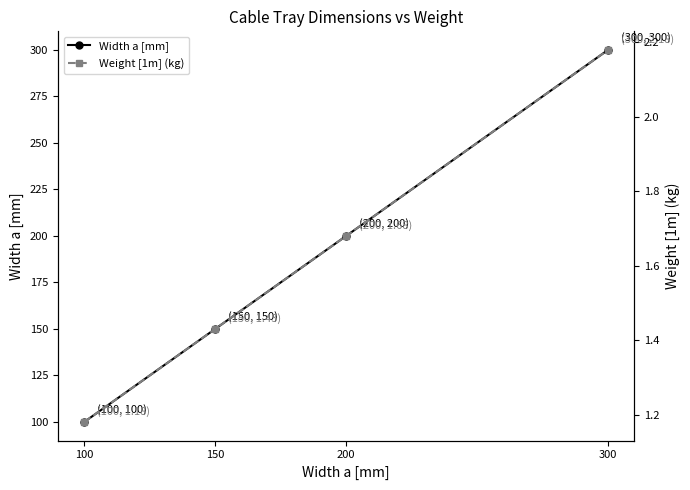

Which has a higher value, 300 or 200?

300